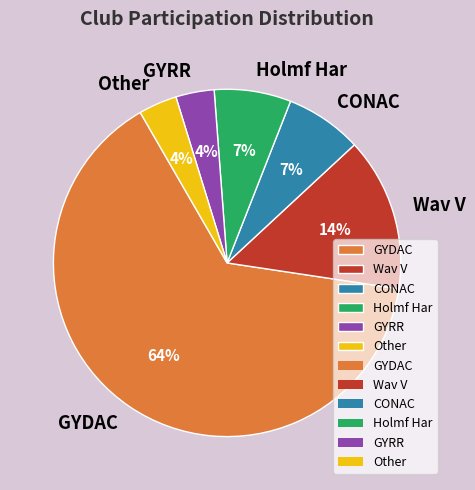

Which category has the biggest portion of the pie?

GYDAC